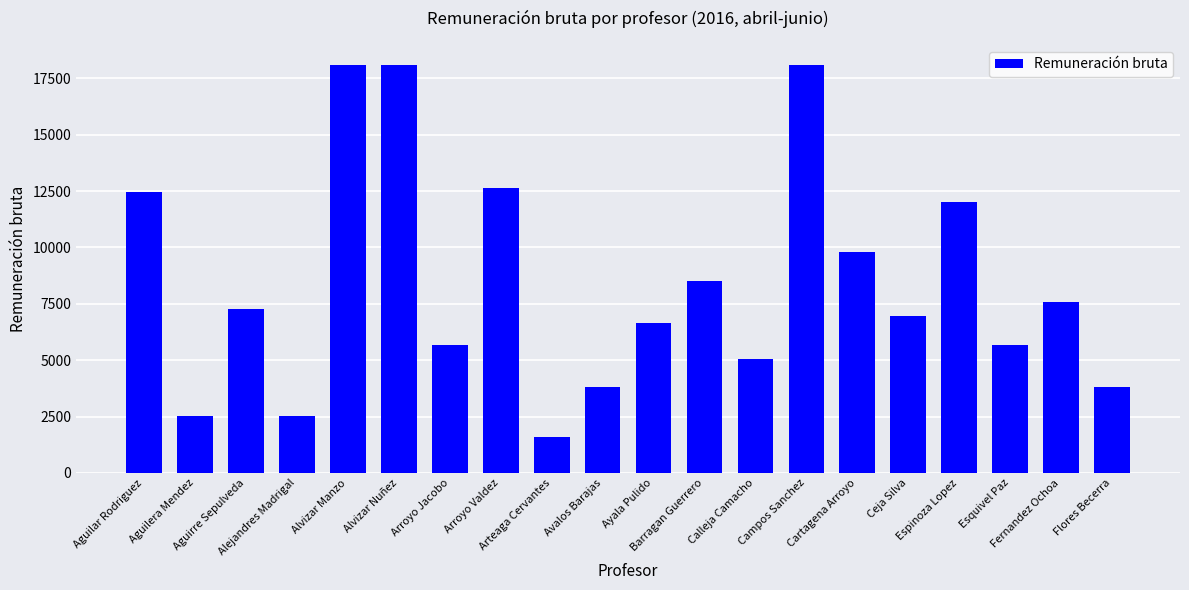

How many bars are there in total?

20